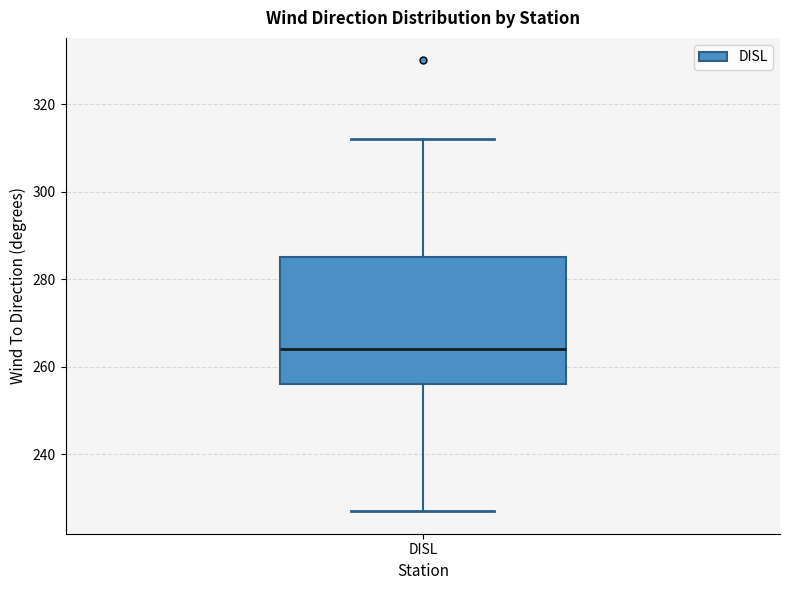

Read this box plot against the y-axis: the position of the median line, the range covered by the box, and the ends of both whiskers. The values are not printed on the chart, so give them approximately, as read against the axis.

median 264, box 256 to 286, whiskers 228 to 312